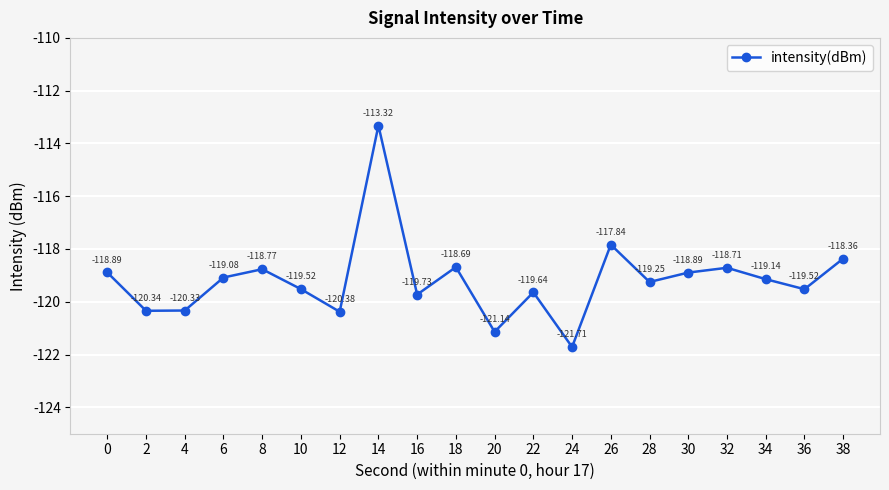

What is the difference between the second highest and second lowest values?

3.3